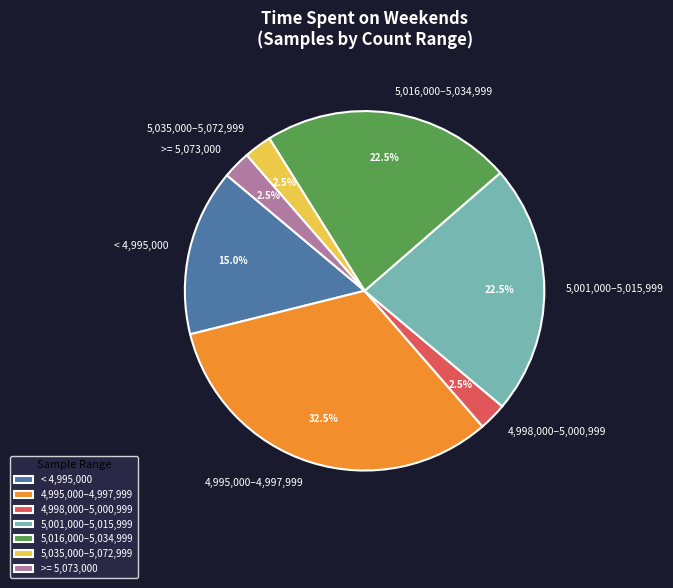

Which has a higher value, >= 5,073,000 or < 4,995,000?

< 4,995,000